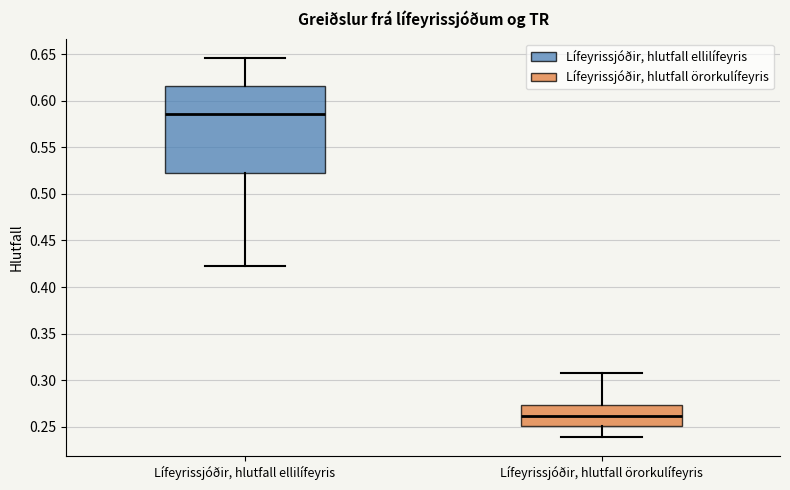

Which box has the highest median line?

Lífeyrissjóðir, hlutfall ellilífeyris